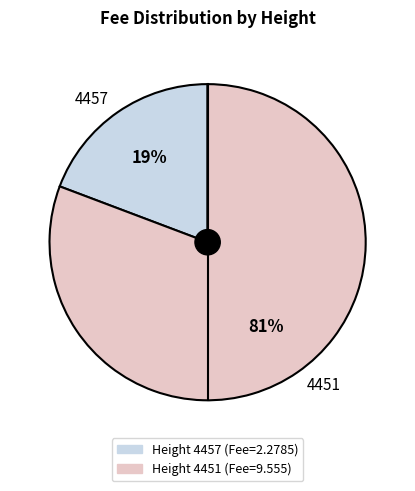

Count the number of slices in the pie.

2